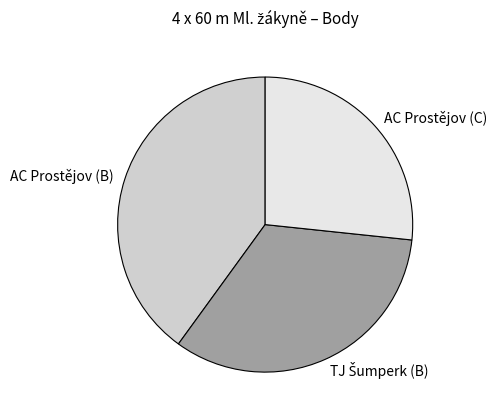

Between AC Prostějov (B) and AC Prostějov (C), which is larger?

AC Prostějov (B)